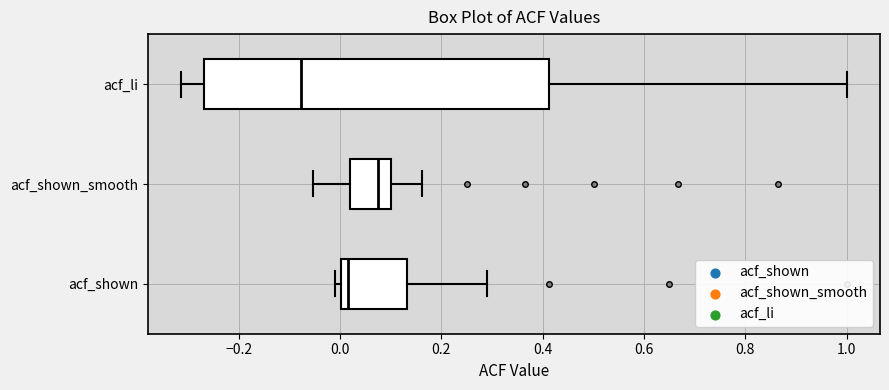

Which box is the widest, from its left edge to its right edge?

acf_li